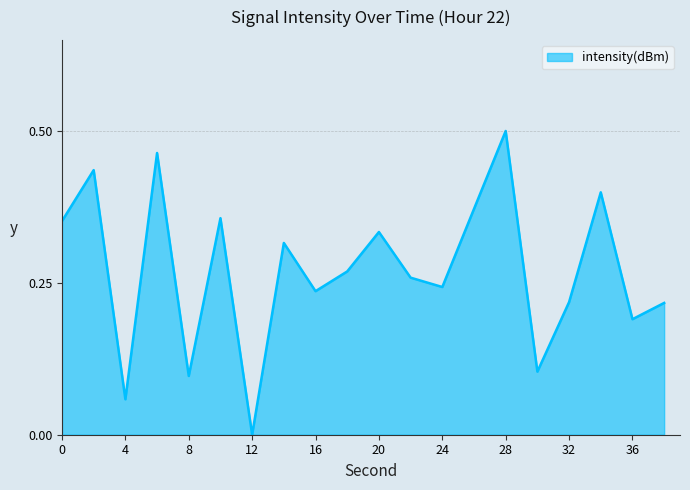

Where is the first local minimum?

4